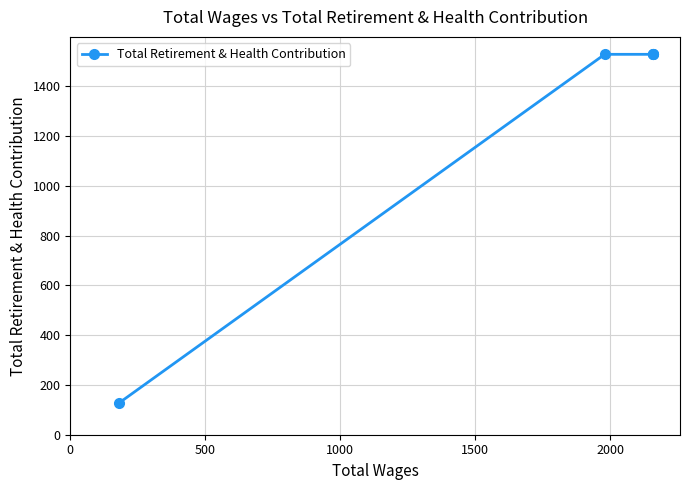

What is the difference between the second highest and minimum values?

1401